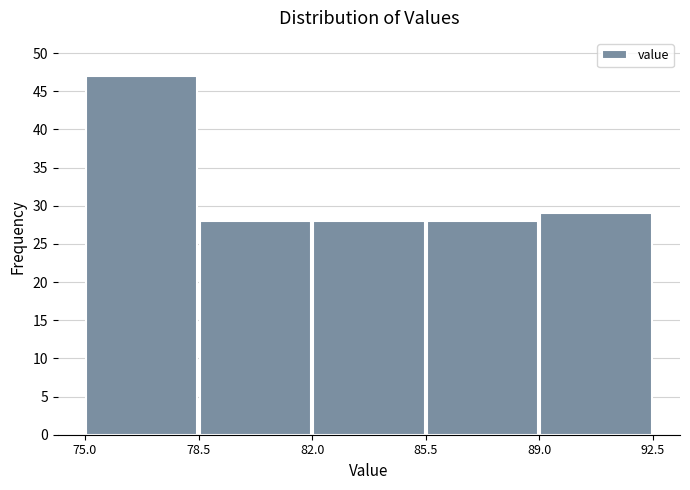

Over which range of the x-axis is the bar tallest?

75.0 to 78.5